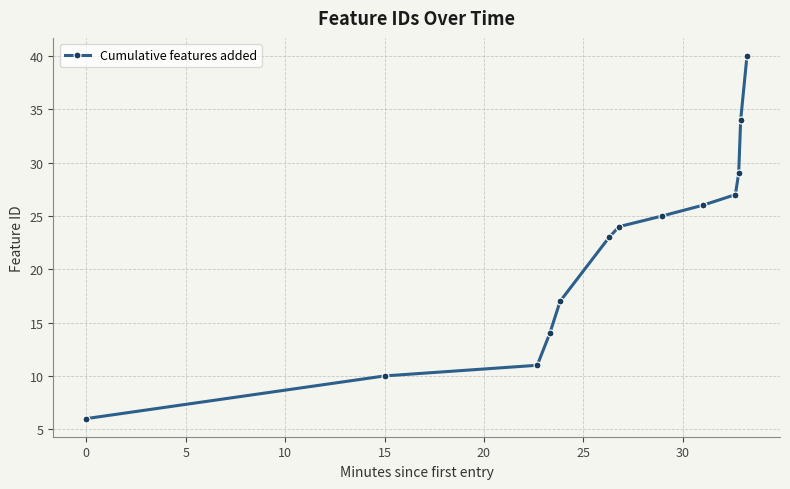

What is the smallest value displayed?

6